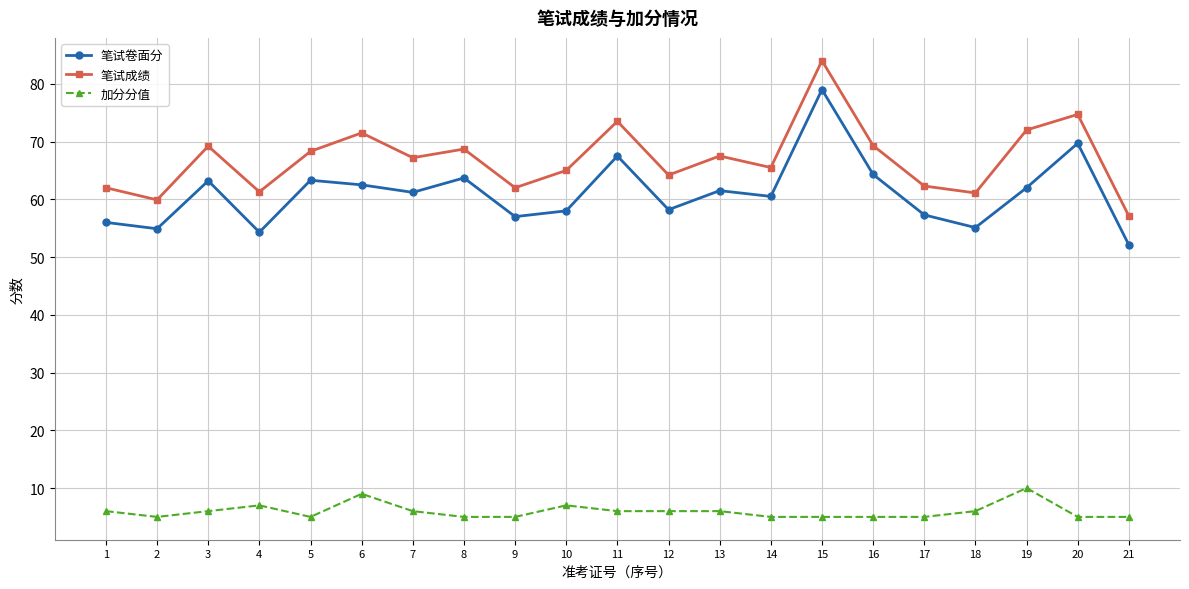

What is the value of the 笔试成绩 point at the 16th from the left?

69.3